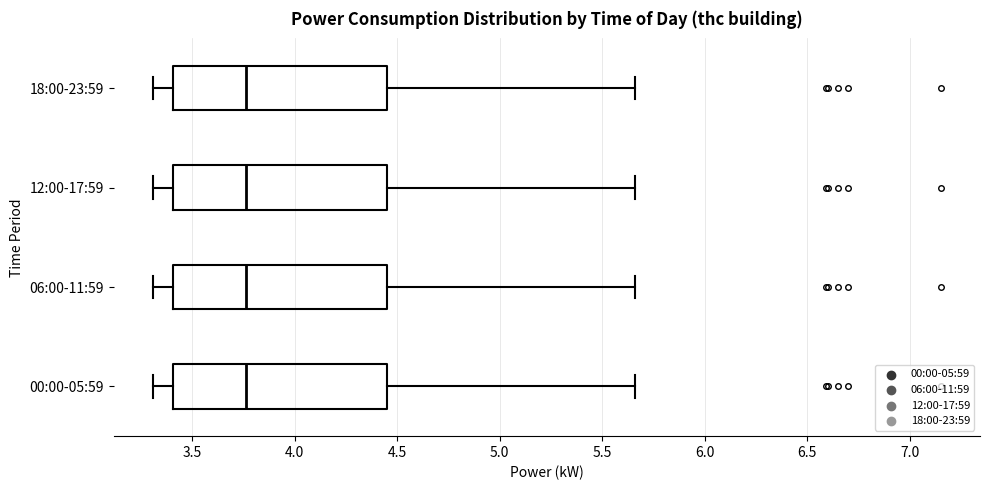

Reading bottom to top, read every box against the x-axis: the position of its median line, the range the box covers, and the ends of its whiskers. The values are not printed on the chart, so give them approximately, as read against the axis.

00:00-05:59: median 3.75, box 3.40 to 4.45, whiskers 3.30 to 5.65
06:00-11:59: median 3.75, box 3.40 to 4.45, whiskers 3.30 to 5.65
12:00-17:59: median 3.75, box 3.40 to 4.45, whiskers 3.30 to 5.65
18:00-23:59: median 3.75, box 3.40 to 4.45, whiskers 3.30 to 5.65